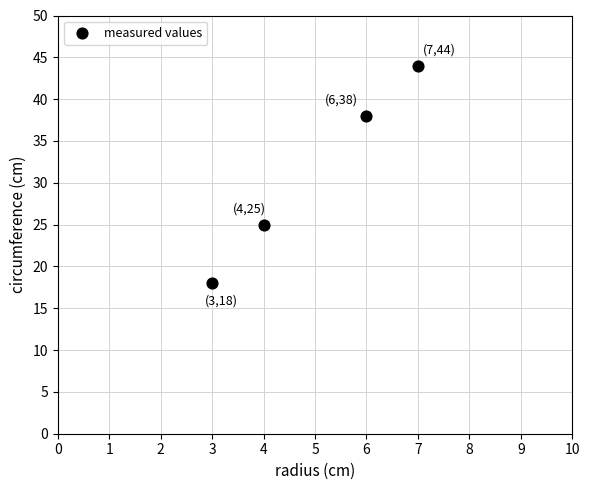

What is the average Y value?

31